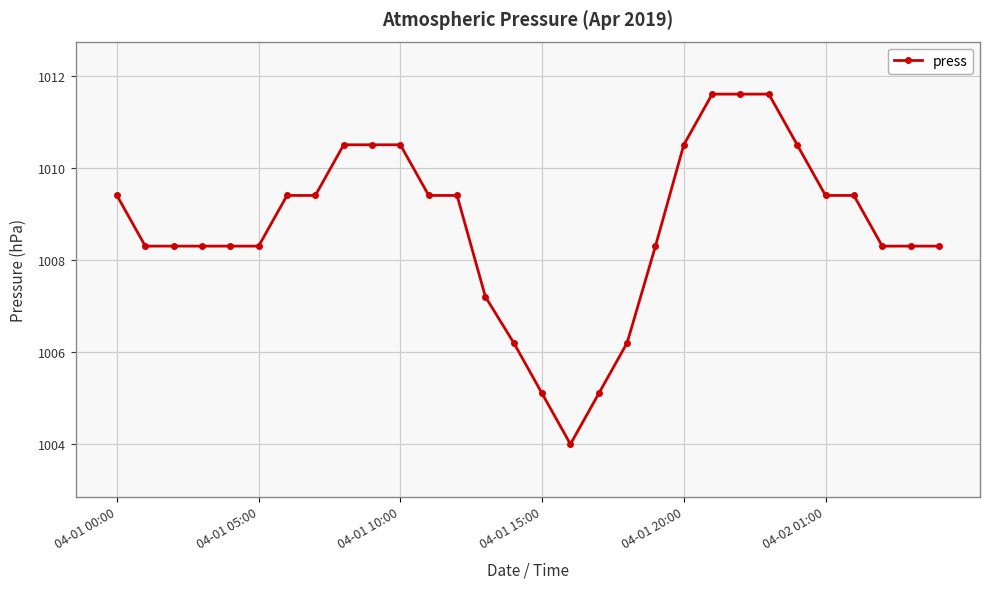

Reading right to left, transcribe all the data shown in this chart.

1008.3	1008.3	1008.3	1009.4	1009.4	1010.5	1011.6	1011.6	1011.6	1010.5	1008.3	1006.2	1005.1	1004.0	1005.1	1006.2	1007.2	1009.4	1009.4	1010.5	1010.5	1010.5	1009.4	1009.4	1008.3	1008.3	1008.3	1008.3	1008.3	1009.4